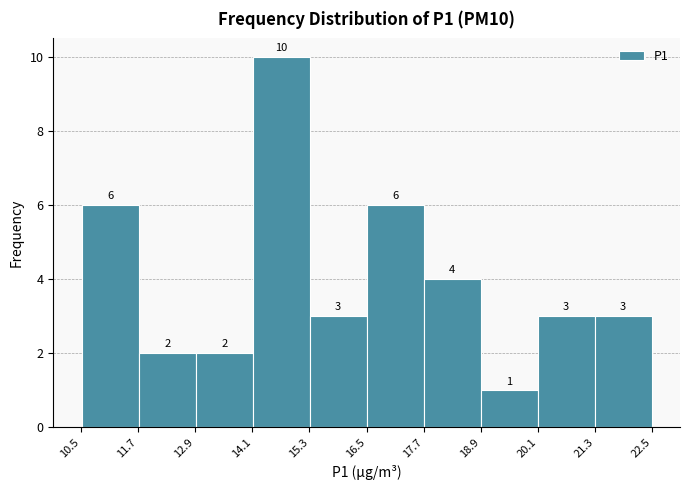

Which range on the x-axis has the tallest bar?

14.2 to 15.4